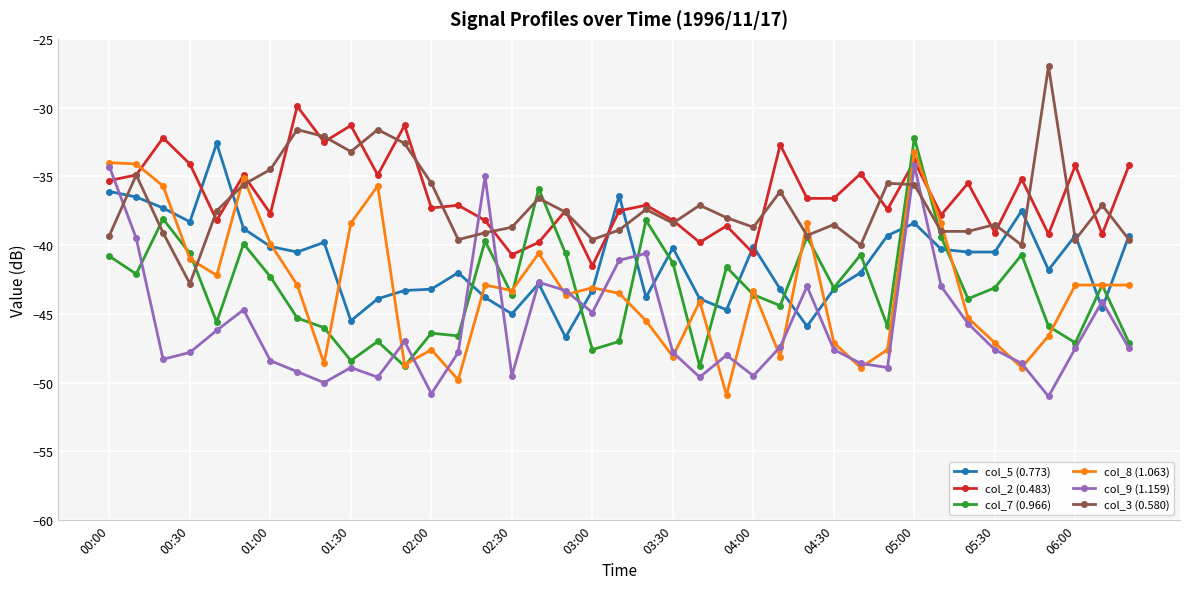

What is the sum of all col_7 (0.966) values?

-1681.6